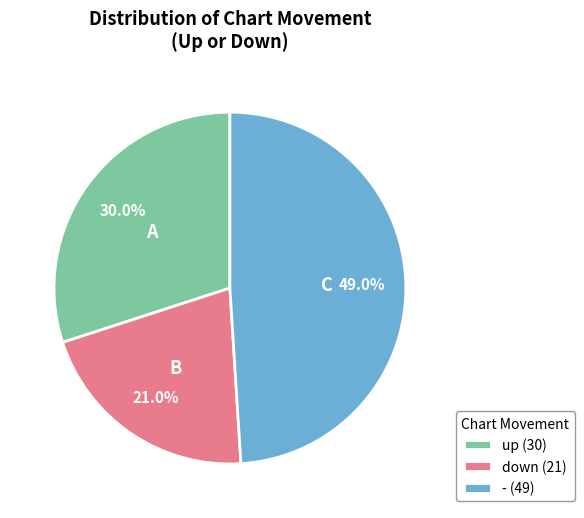

What is the largest slice in the pie chart?

-